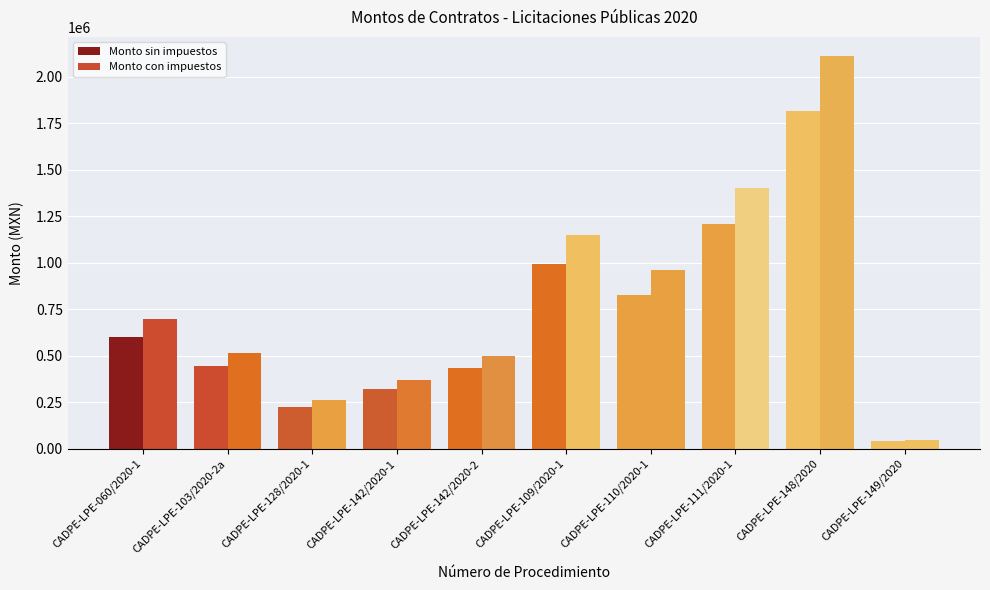

Which category has the highest value across all series?

CADPE-LPE-148/2020